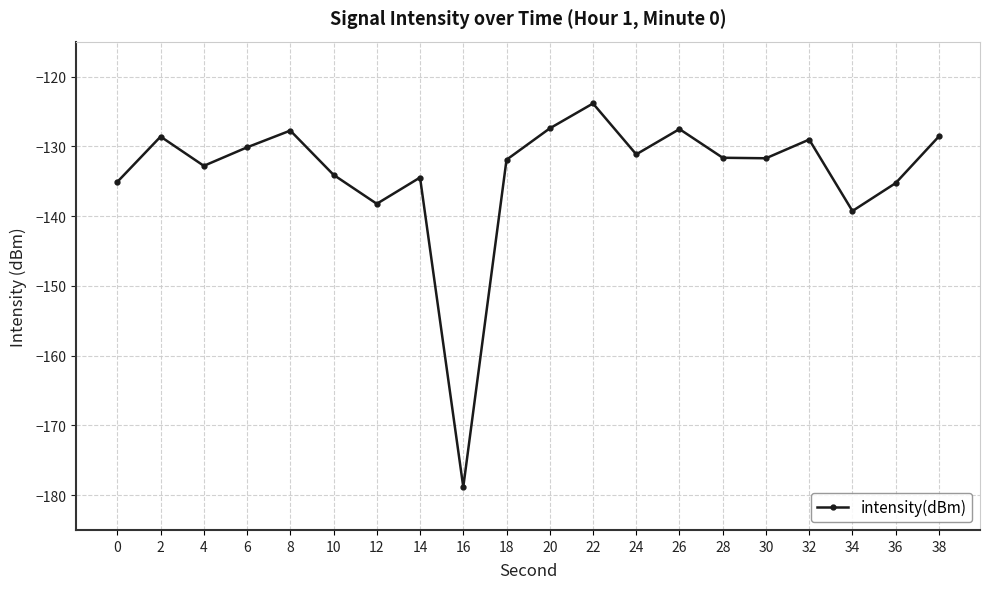

Where does the data first go above -131?

2